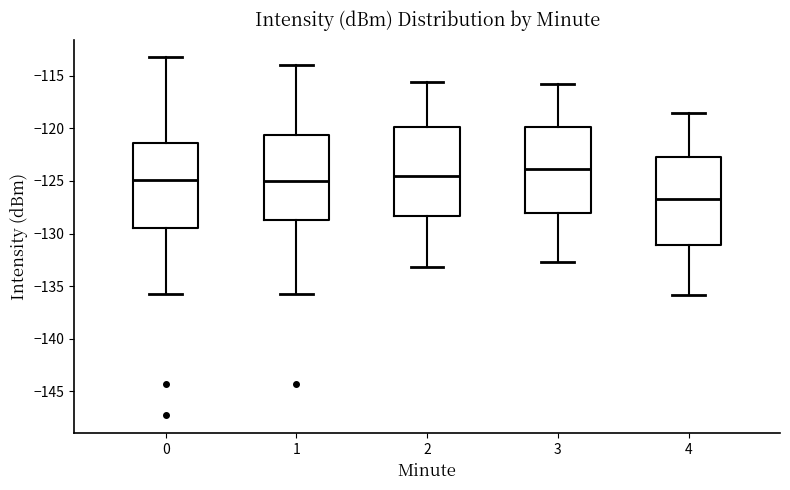

Which box has the highest median line?

3